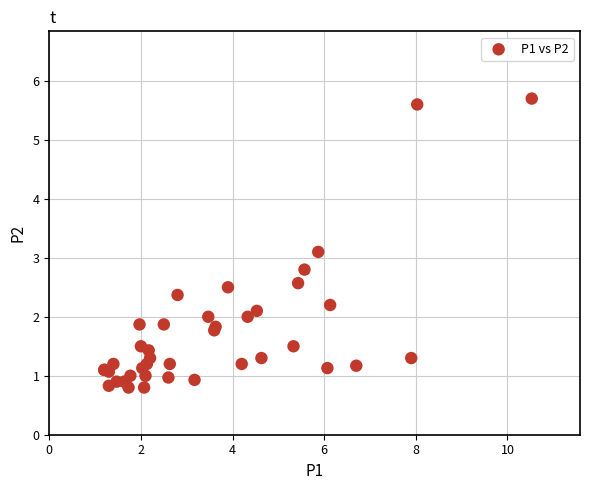

What Y value in the scatter plot is closest to 3?

3.1